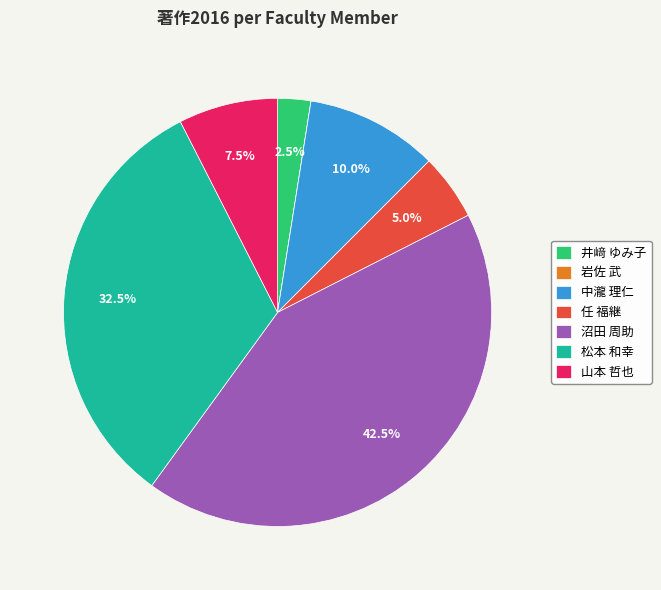

Is 松本 和幸 the majority of the pie?

No